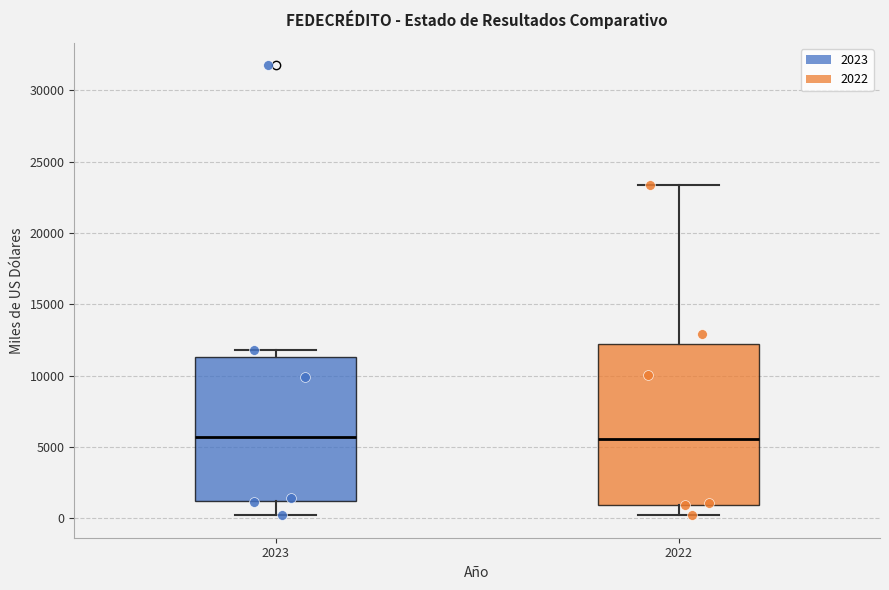

Reading left to right, transcribe this box plot: for each box, give where its median line is, the range the box spans, and where its two whiskers end, as read against the y-axis. The values are not printed on the chart, so give them approximately, as read against the axis.

2023: median 5500, box 1000 to 11500, whiskers 0 to 12000
2022: median 5500, box 1000 to 12000, whiskers 0 to 23500